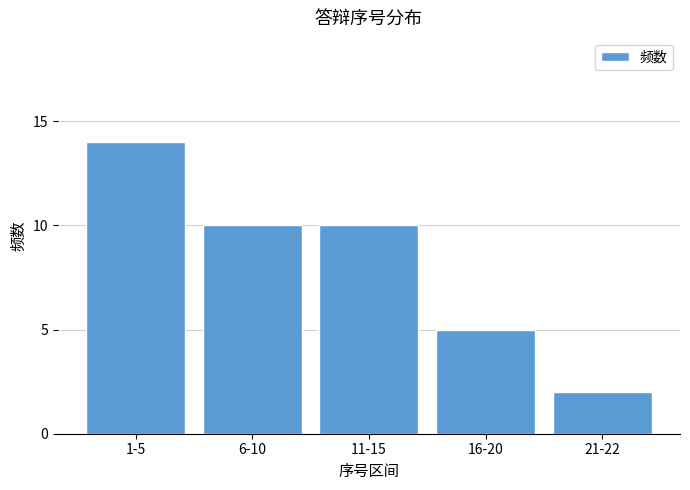

Reading right to left, list all the values displayed in this chart.

2	5	10	10	14